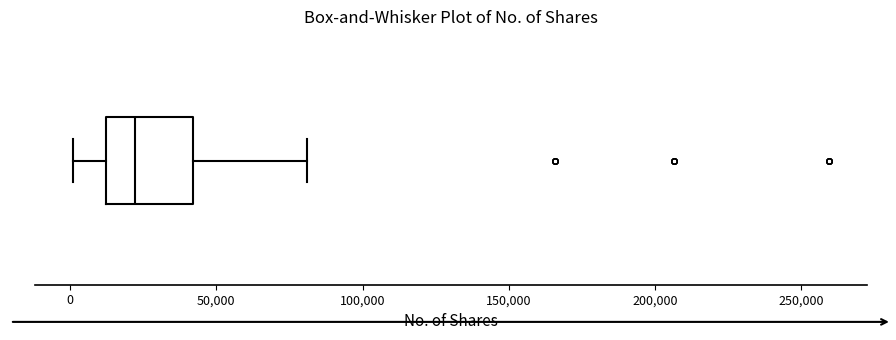

Transcribe this box plot: give where the median line is, the range the box spans, and where the two whiskers end, as read against the x-axis. The values are not printed on the chart, so give them approximately, as read against the axis.

median 20000, box 10000 to 40000, whiskers 0 to 80000